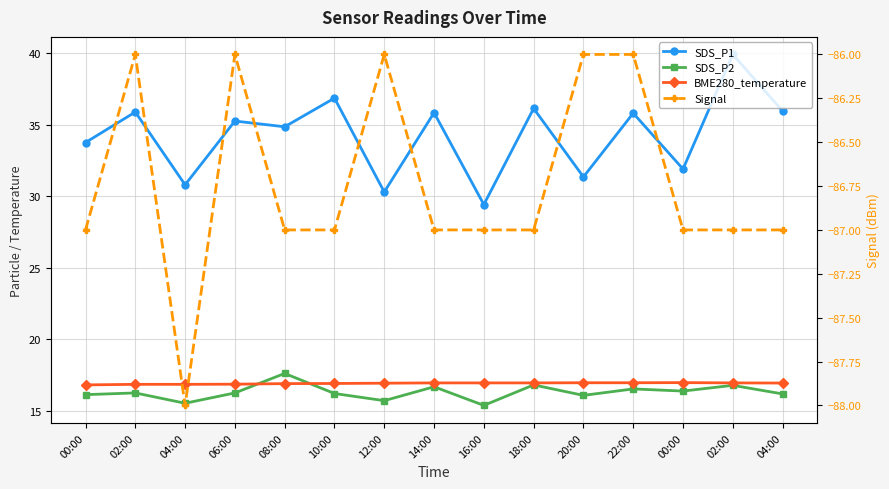

Which category has the lowest value across all series?

04:00